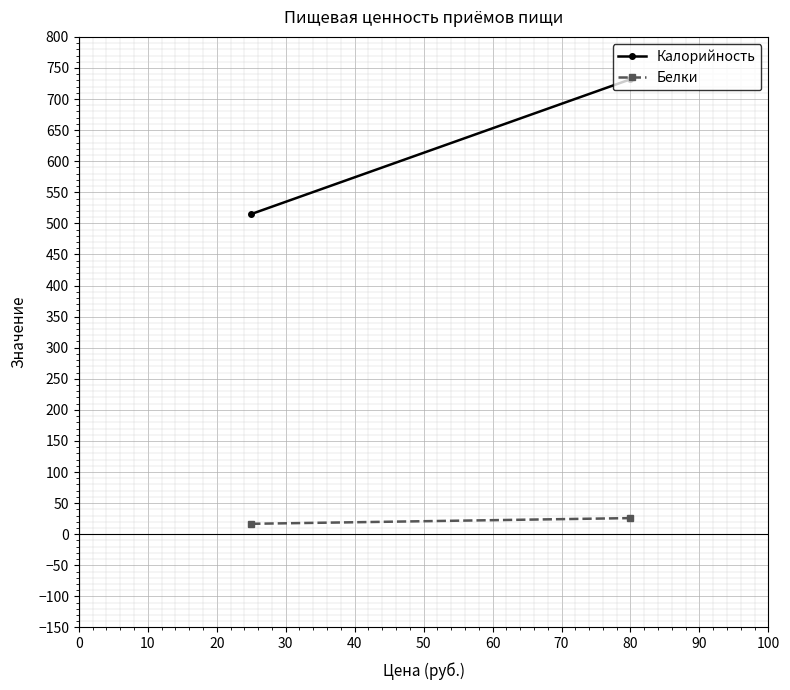

How many distinct data groups are displayed?

2